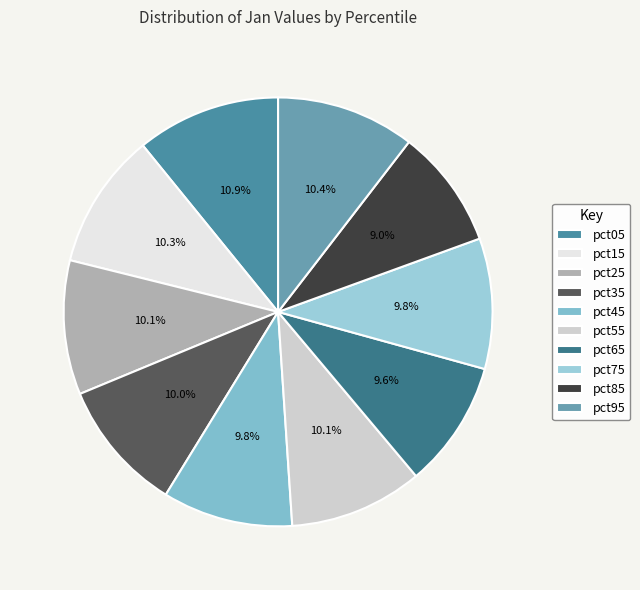

Rank the categories by value from lowest to highest.

pct85, pct65, pct45, pct75, pct35, pct55, pct25, pct15, pct95, pct05